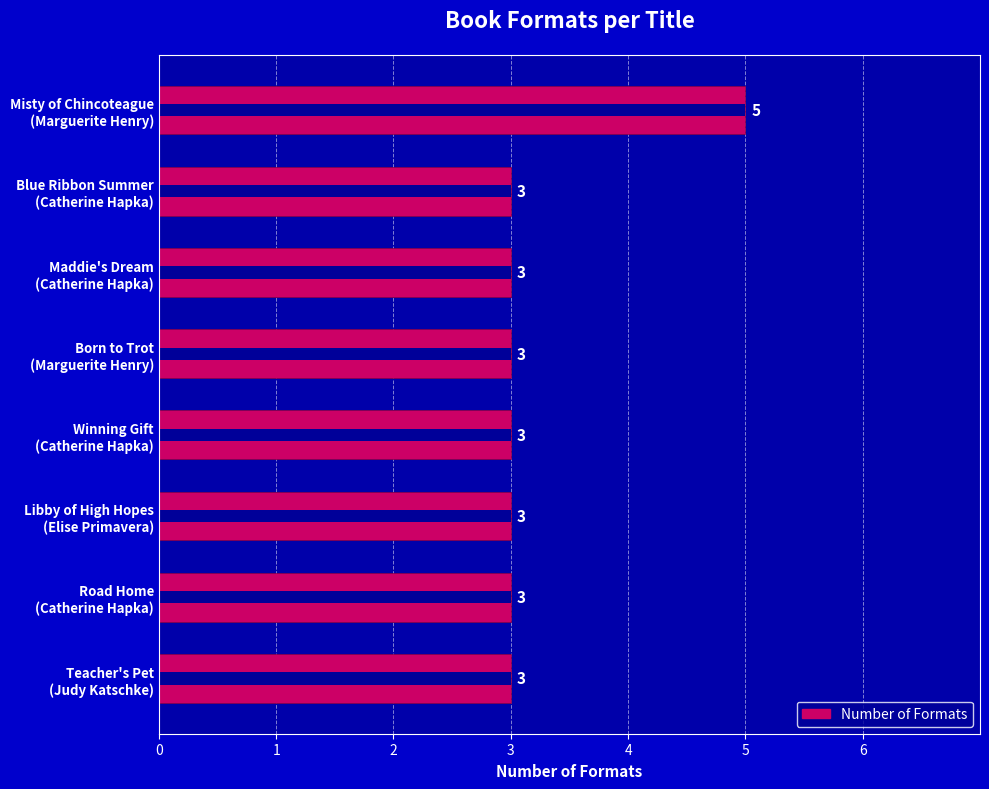

What is the sum of the values at Misty of Chincoteague (Marguerite Henry) and Maddie's Dream (Catherine Hapka)?

8